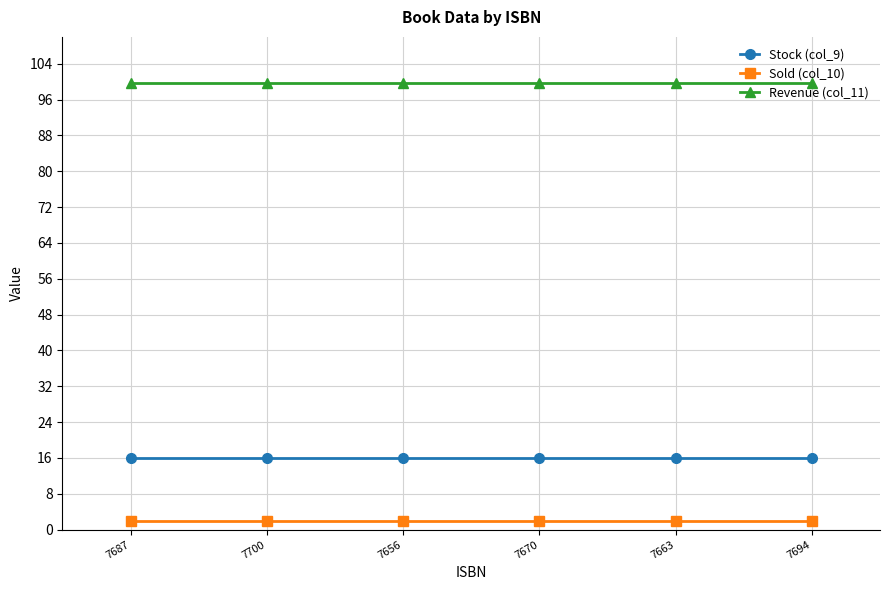

True or false: Sold (col_10) and Stock (col_9) intersect in this chart.

False